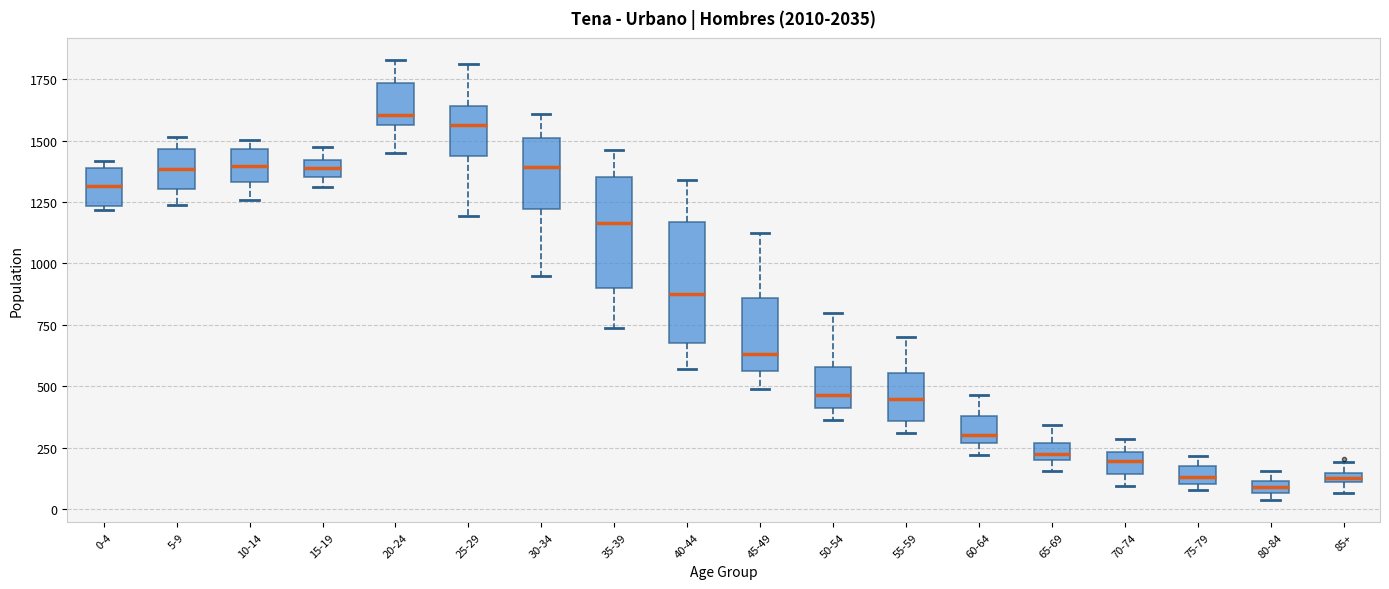

Where does the lower whisker of the box for 40-44 end on the y-axis? The values are not printed on the chart, so give them approximately, as read against the axis.

550